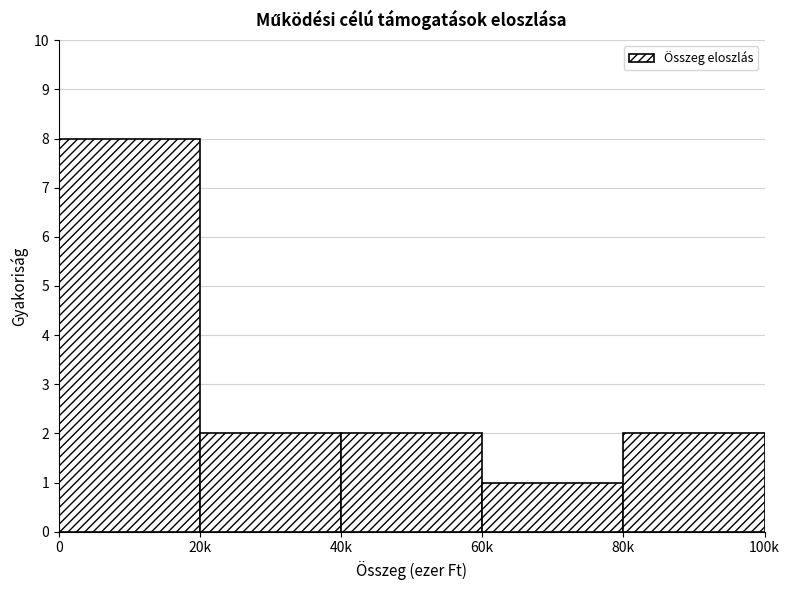

Reading left to right, list all the values displayed in this chart.

8	2	2	1	2